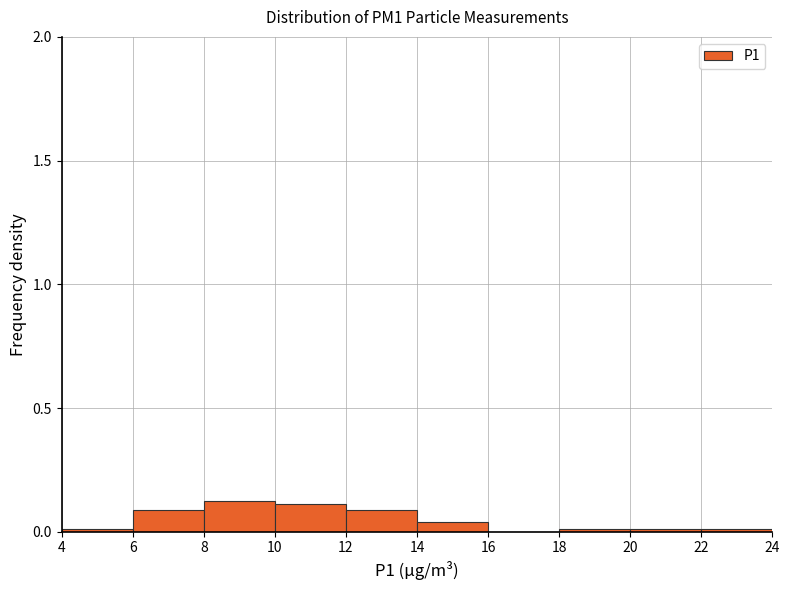

How tall is the bar that spans 10 to 12 on the x-axis? The values are not printed on the chart, so give them approximately, as read against the axis.

0.10